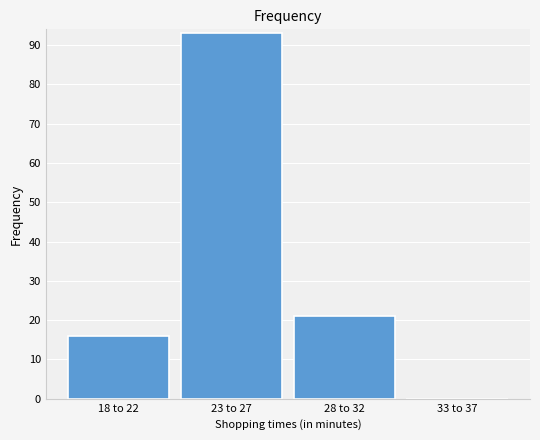

Reading left to right, list all the values displayed in this chart.

18 to 22=16	23 to 27=93	28 to 32=21	33 to 37=0